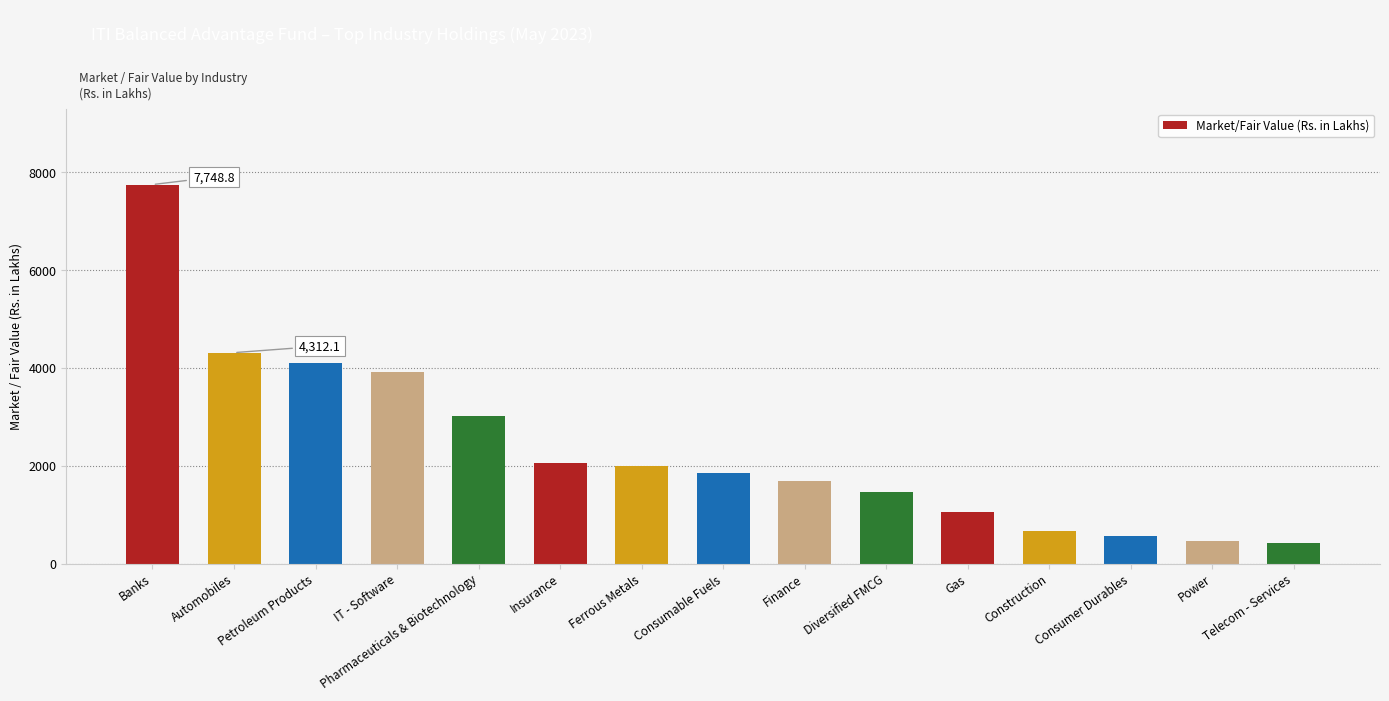

What is the ratio of the value at Petroleum Products to the value at Gas?

3.9